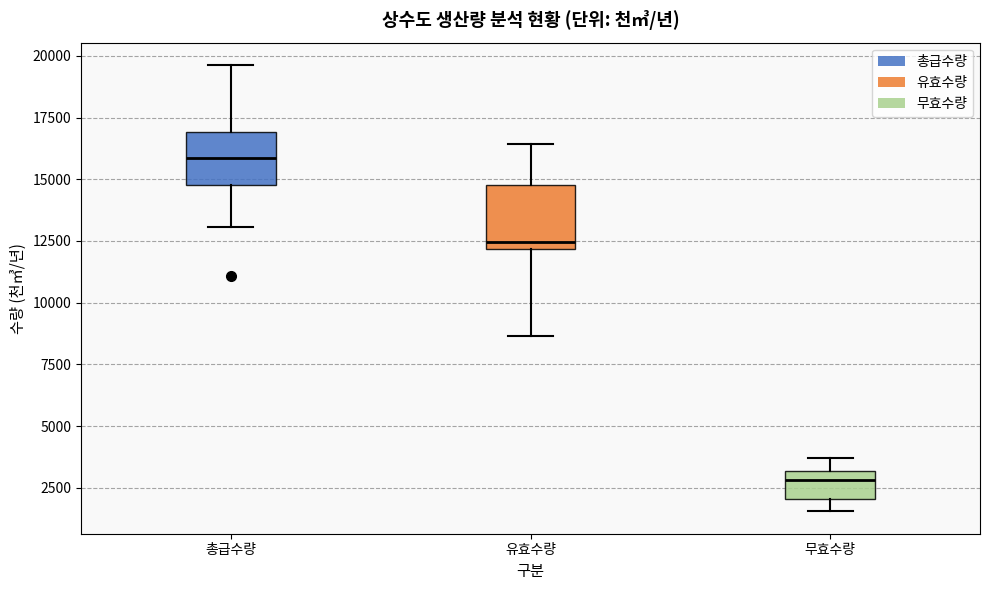

Which box has the lowest median line?

무효수량